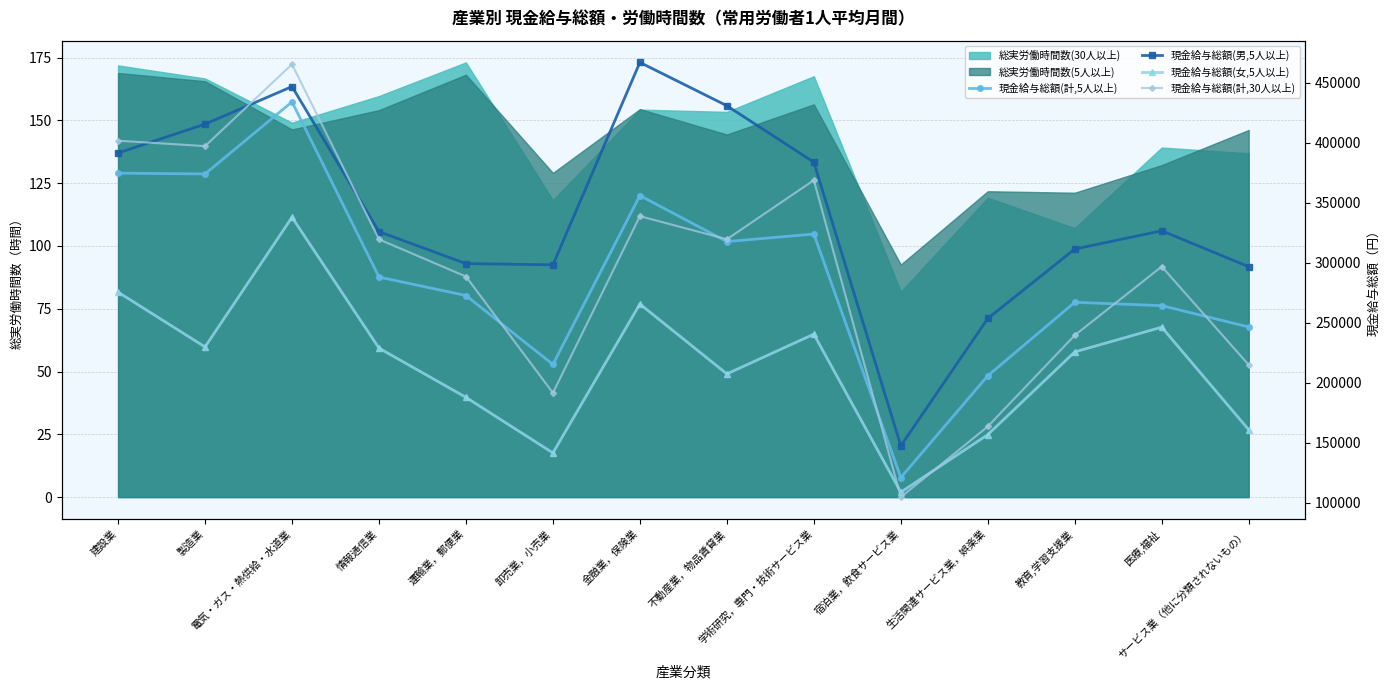

What is the greatest value displayed?

466787